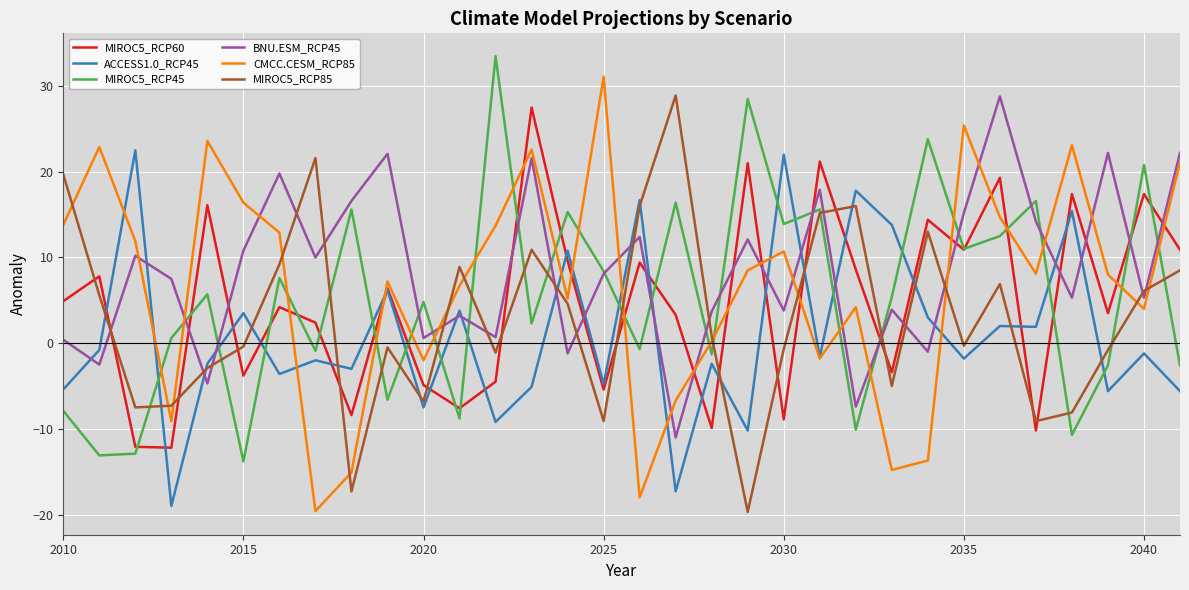

What is the maximum value for BNU.ESM_RCP45?

28.8